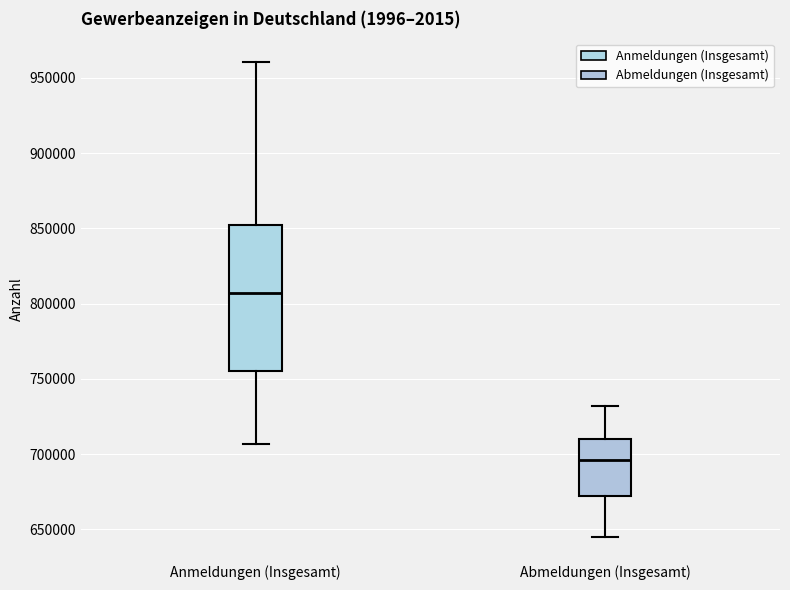

Reading left to right, read every box against the y-axis: the position of its median line, the range the box covers, and the ends of its whiskers. The values are not printed on the chart, so give them approximately, as read against the axis.

Anmeldungen (Insgesamt): median 805000, box 755000 to 850000, whiskers 705000 to 960000
Abmeldungen (Insgesamt): median 695000, box 670000 to 710000, whiskers 645000 to 730000